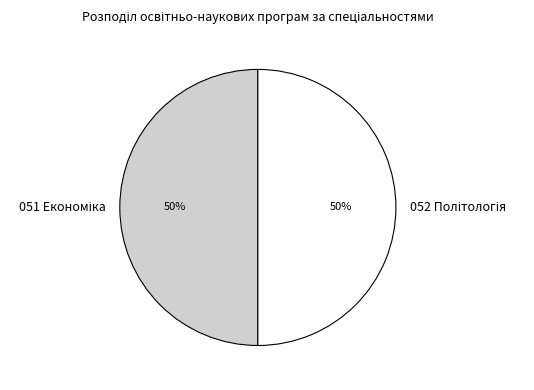

Count the number of slices in the pie.

2